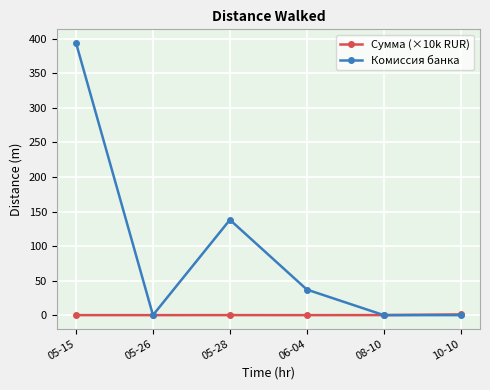

Between 05-26 and 05-28, which series saw the biggest shift?

Комиссия банка